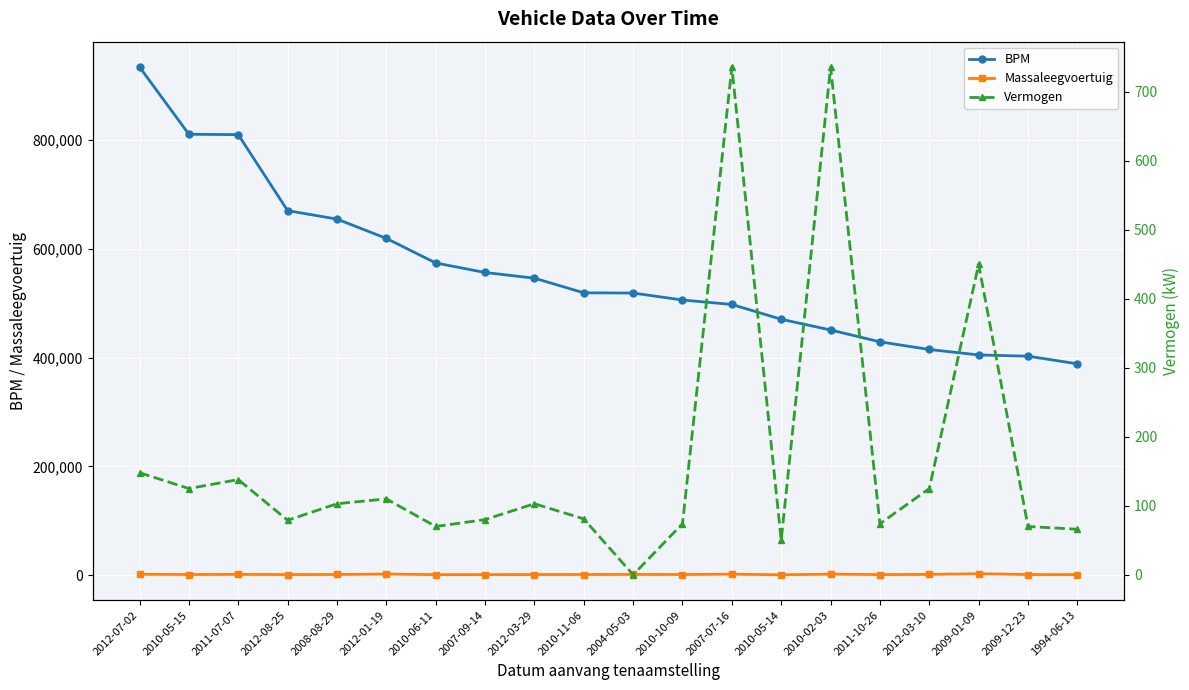

What is the value of the BPM point at the 14th from the left?

470710